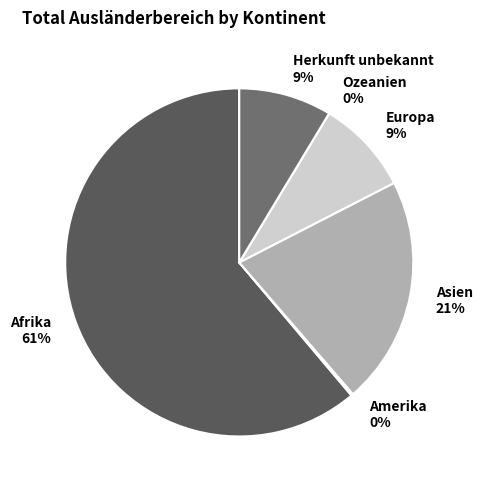

How much of the chart is everything except Europa?

91.2%